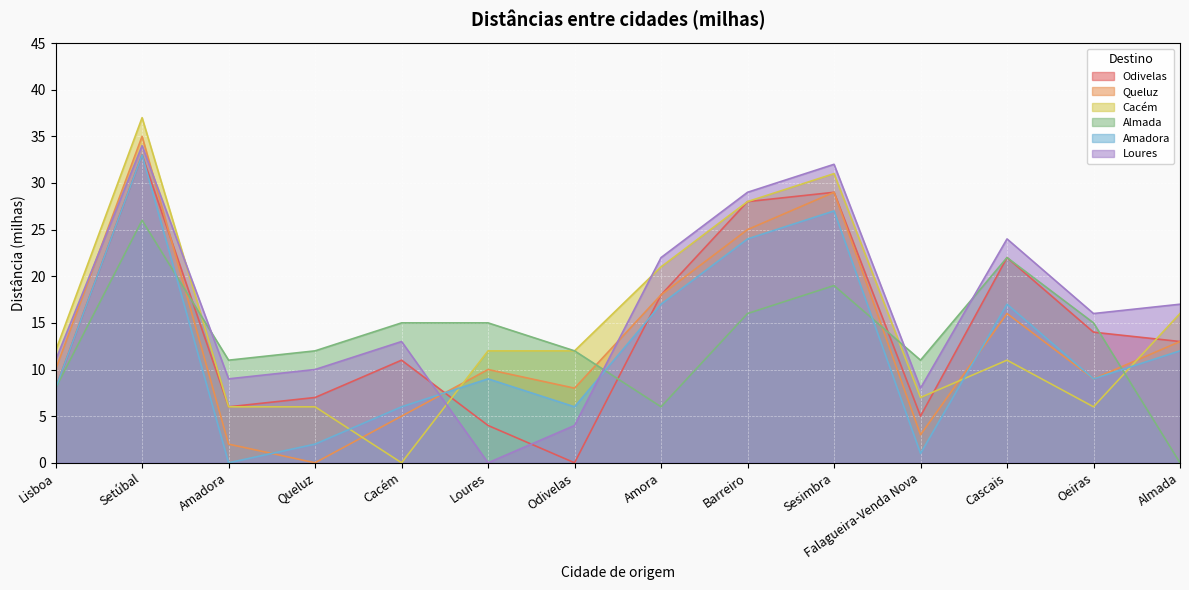

What is the difference between the second highest and minimum values in the Cacém series?

31